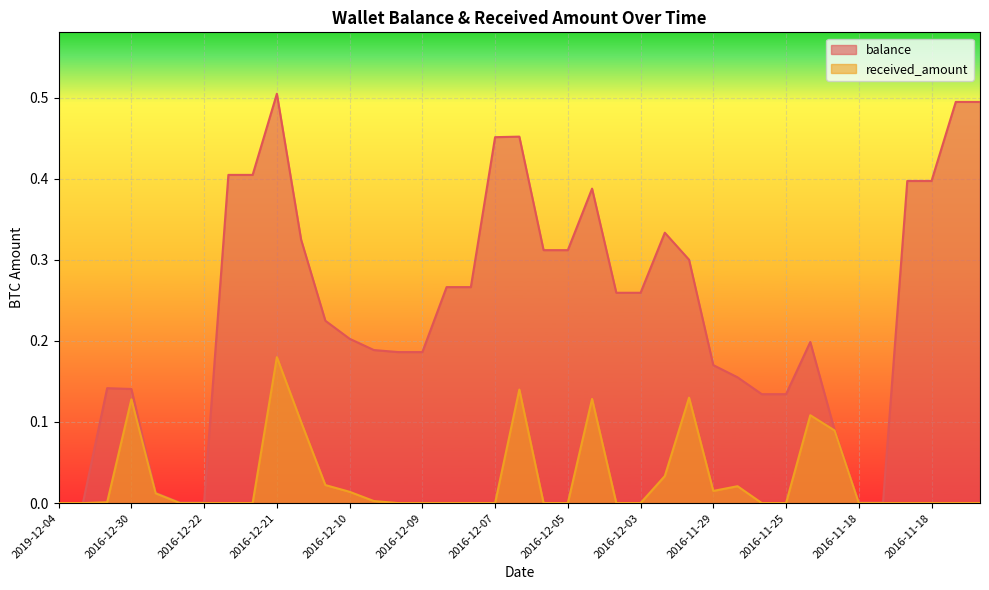

How many lines are shown in the chart?

2